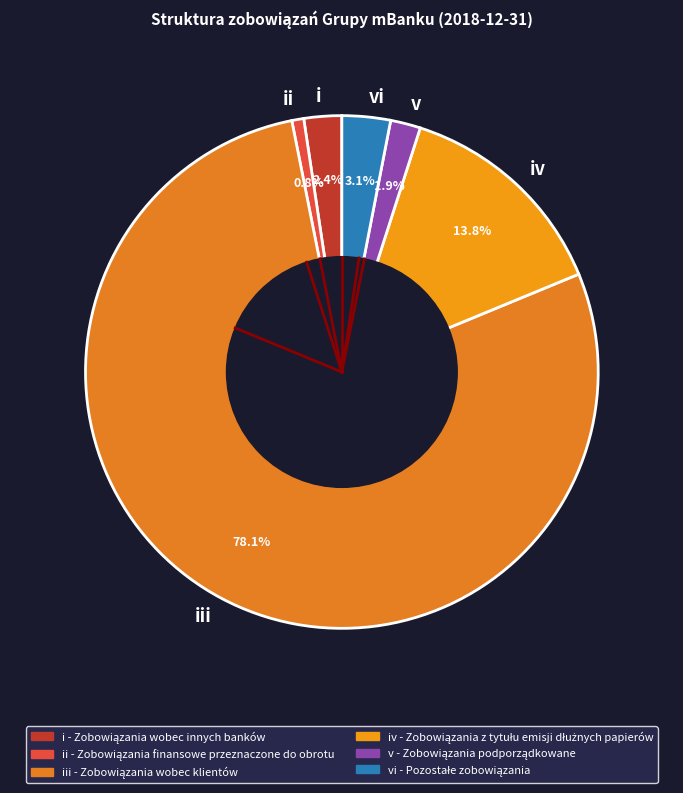

Is there any slice that represents more than half of the pie?

Yes